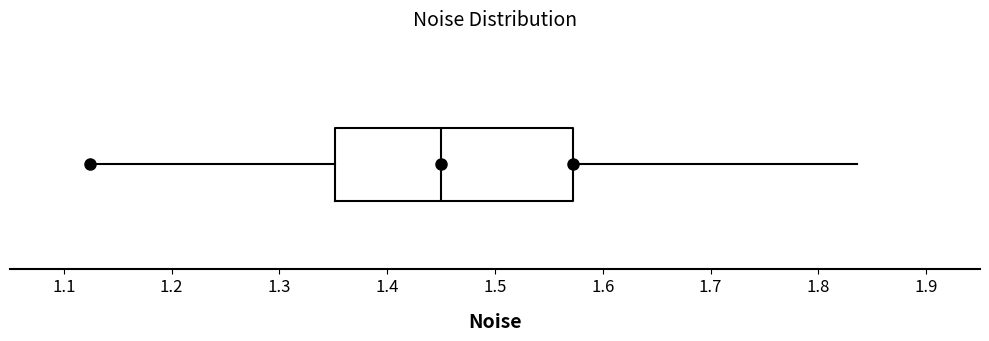

Read this box plot against the x-axis: the position of the median line, the range covered by the box, and the ends of both whiskers. The values are not printed on the chart, so give them approximately, as read against the axis.

median 1.45, box 1.35 to 1.57, whiskers 1.12 to 1.84